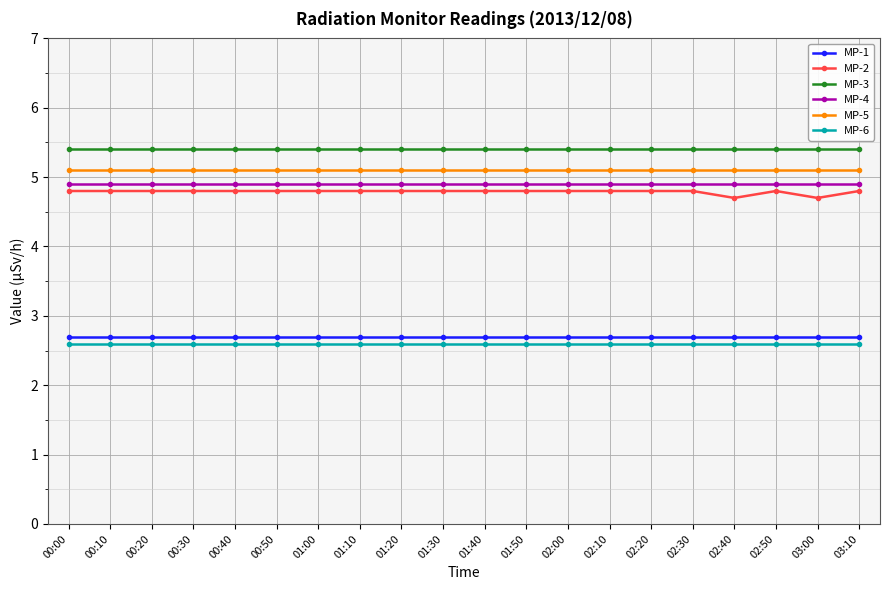

What is the total value across all series at 02:40?

25.4